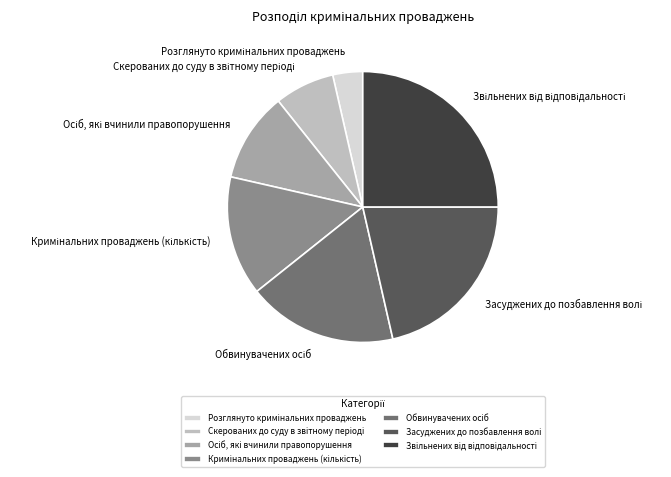

Is there a majority slice in this chart?

No